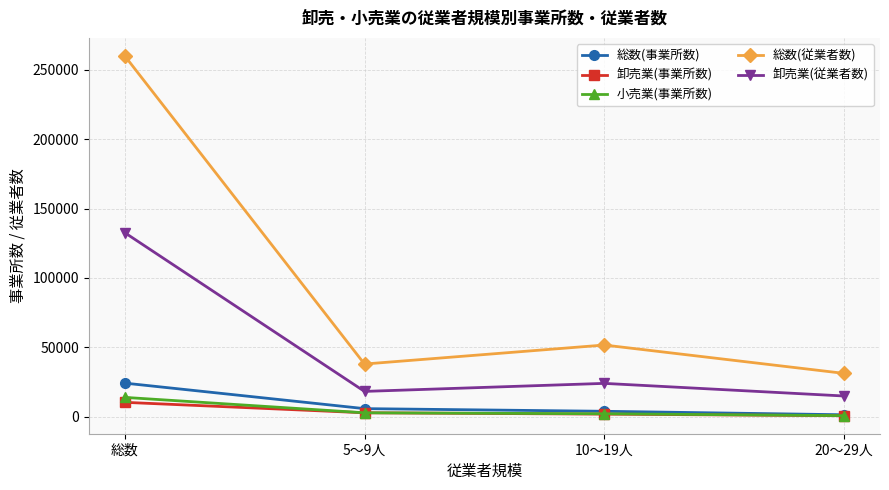

What is the approximate value of 総数(従業者数) at 総数?

260130